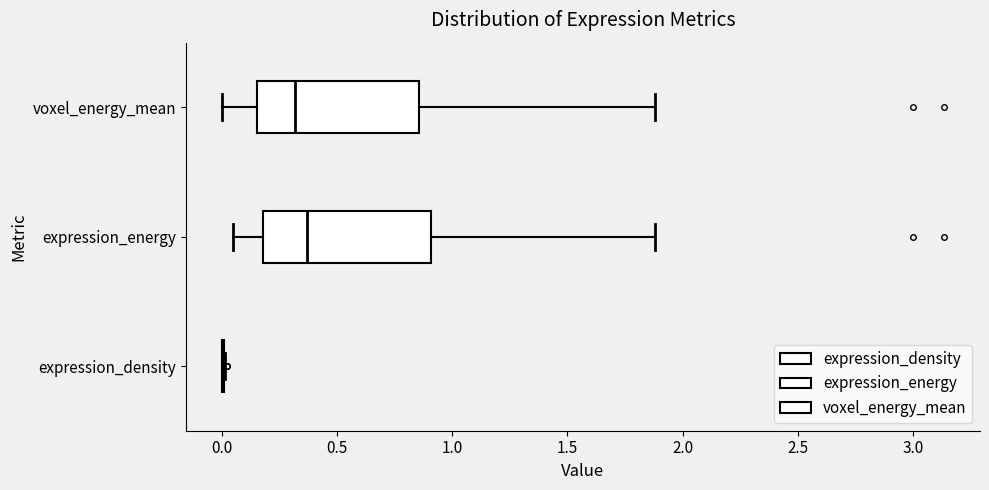

Reading bottom to top, read every box against the x-axis: the position of its median line, the range the box covers, and the ends of its whiskers. The values are not printed on the chart, so give them approximately, as read against the axis.

expression_density: box collapsed to a line at 0.00, whiskers 0.00 to 0.00
expression_energy: median 0.35, box 0.20 to 0.90, whiskers 0.05 to 1.90
voxel_energy_mean: median 0.30, box 0.15 to 0.85, whiskers 0.00 to 1.90